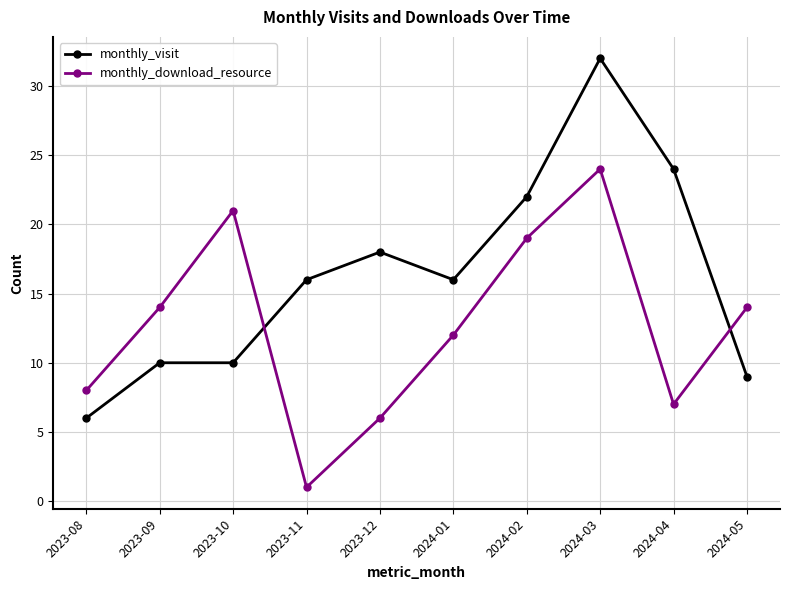

What are all the series names shown in the legend?

monthly_visit, monthly_download_resource